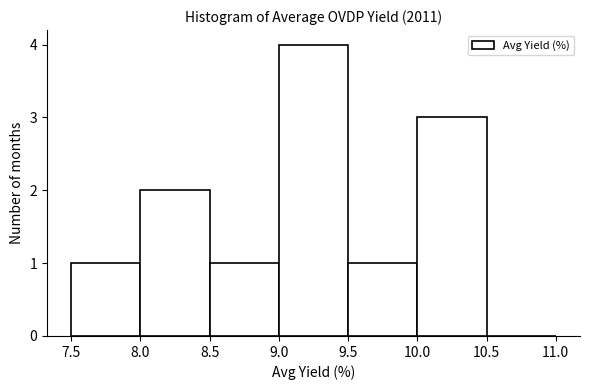

Which range on the x-axis has the tallest bar?

9.0 to 9.5